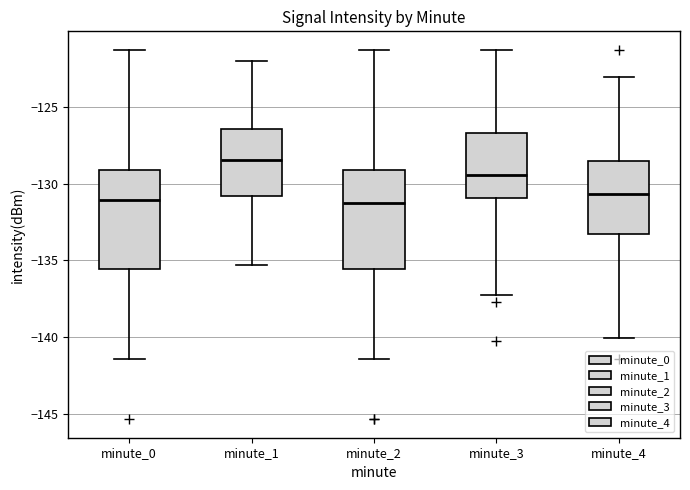

Reading left to right, read every box against the y-axis: the position of its median line, the range the box covers, and the ends of its whiskers. The values are not printed on the chart, so give them approximately, as read against the axis.

minute_0: median -131.0, box -135.5 to -129.0, whiskers -141.5 to -121.5
minute_1: median -128.5, box -131.0 to -126.5, whiskers -135.5 to -122.0
minute_2: median -131.5, box -135.5 to -129.0, whiskers -141.5 to -121.5
minute_3: median -129.5, box -131.0 to -126.5, whiskers -137.5 to -121.5
minute_4: median -130.5, box -133.5 to -128.5, whiskers -140.0 to -123.0